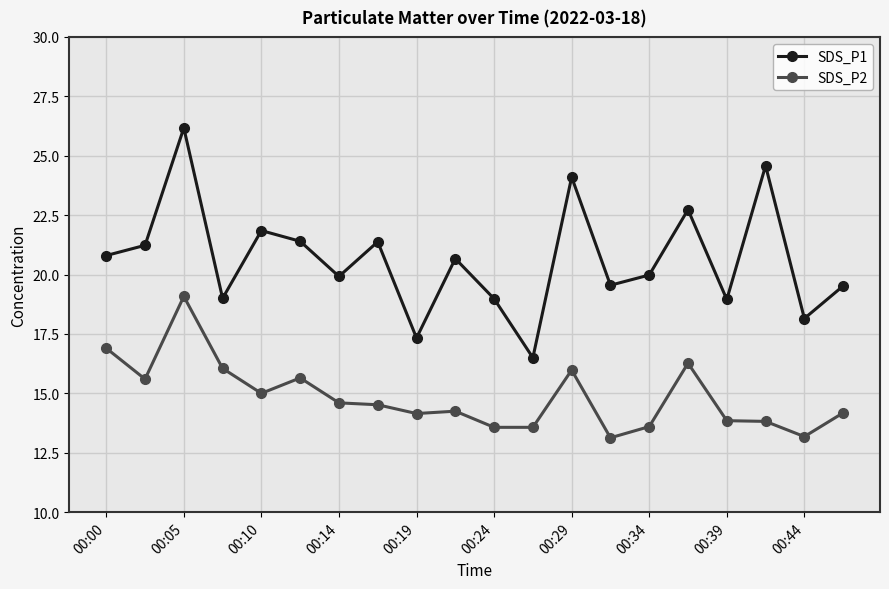

Which series has the largest total across all categories?

SDS_P1